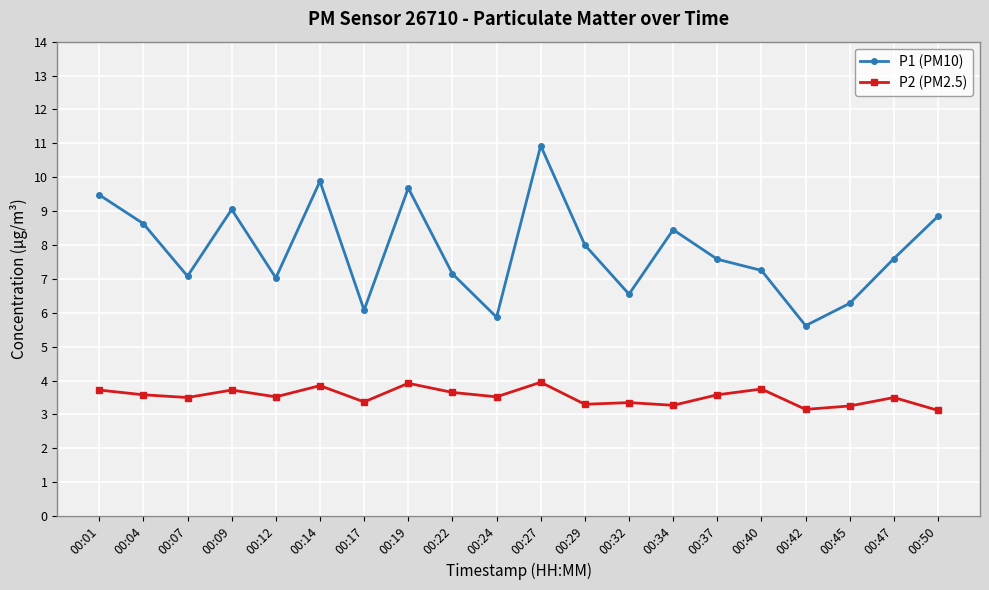

How many categories are shown in the chart?

20